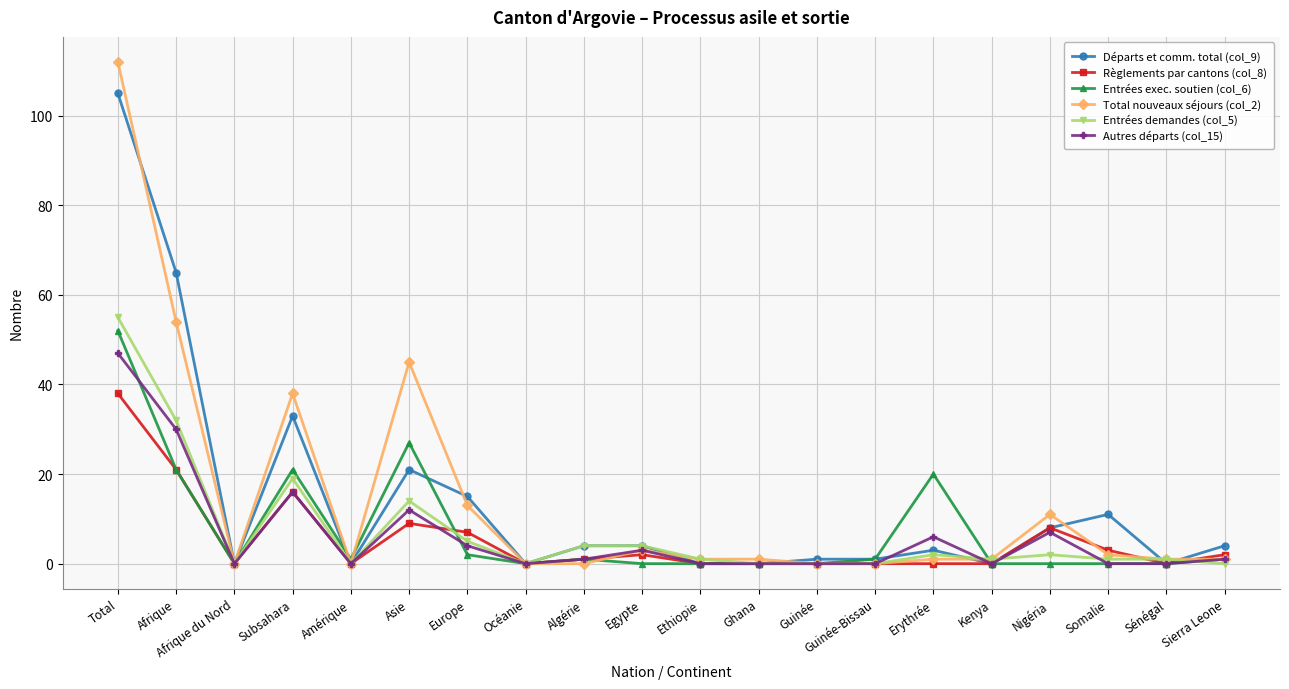

What is the difference between the Total nouveaux séjours (col_2) values at Europe and Sénégal?

12